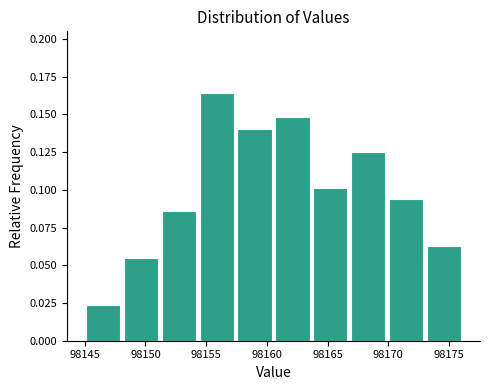

Reading left to right, list every bar in this chart as the range it spans on the x-axis followed by its height. Neither the bar edges nor the heights are printed on the chart, so give them approximately, as read against the axes.

98145.0 to 98148.0: 0.025
98148.0 to 98151.5: 0.055
98151.5 to 98154.5: 0.085
98154.5 to 98157.5: 0.165
98157.5 to 98160.5: 0.140
98160.5 to 98164.0: 0.150
98164.0 to 98167.0: 0.100
98167.0 to 98170.0: 0.125
98170.0 to 98173.0: 0.095
98173.0 to 98176.5: 0.065